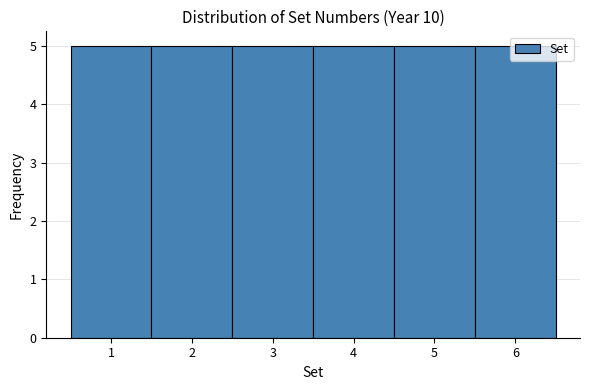

Reading left to right, list every bar in this chart as the range it spans on the x-axis followed by its height. The values are not printed on the chart, so give them approximately, as read against the axis.

0.5 to 1.5: 5
1.5 to 2.5: 5
2.5 to 3.5: 5
3.5 to 4.5: 5
4.5 to 5.5: 5
5.5 to 6.5: 5